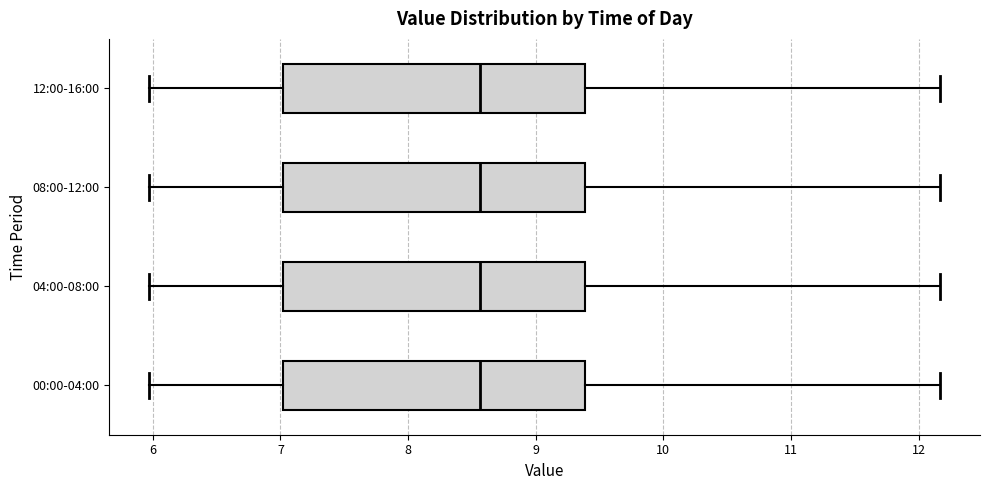

Reading bottom to top, transcribe this box plot: for each box, give where its median line is, the range the box spans, and where its two whiskers end, as read against the x-axis. The values are not printed on the chart, so give them approximately, as read against the axis.

00:00-04:00: median 8.6, box 7.0 to 9.4, whiskers 6.0 to 12.2
04:00-08:00: median 8.6, box 7.0 to 9.4, whiskers 6.0 to 12.2
08:00-12:00: median 8.6, box 7.0 to 9.4, whiskers 6.0 to 12.2
12:00-16:00: median 8.6, box 7.0 to 9.4, whiskers 6.0 to 12.2